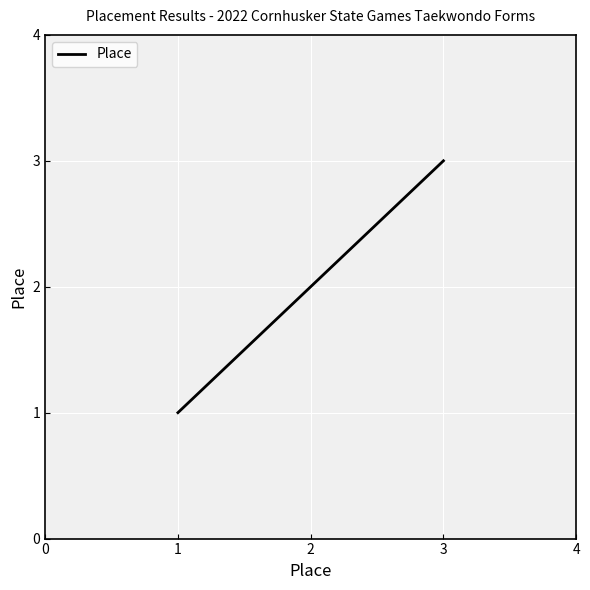

What is the change in value from 2 to 3?

+1